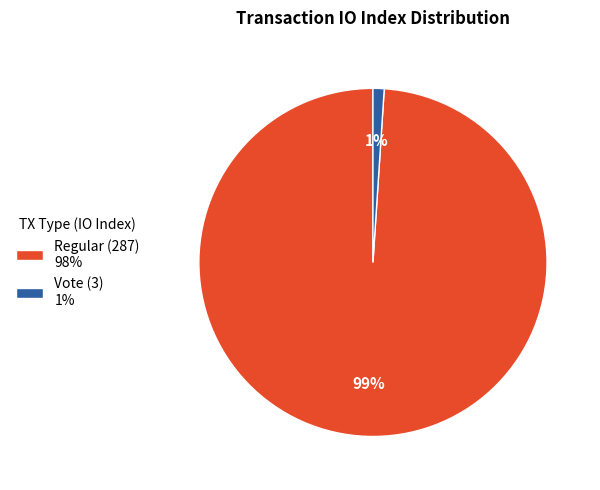

To the nearest percent, what is the average slice percentage?

50%